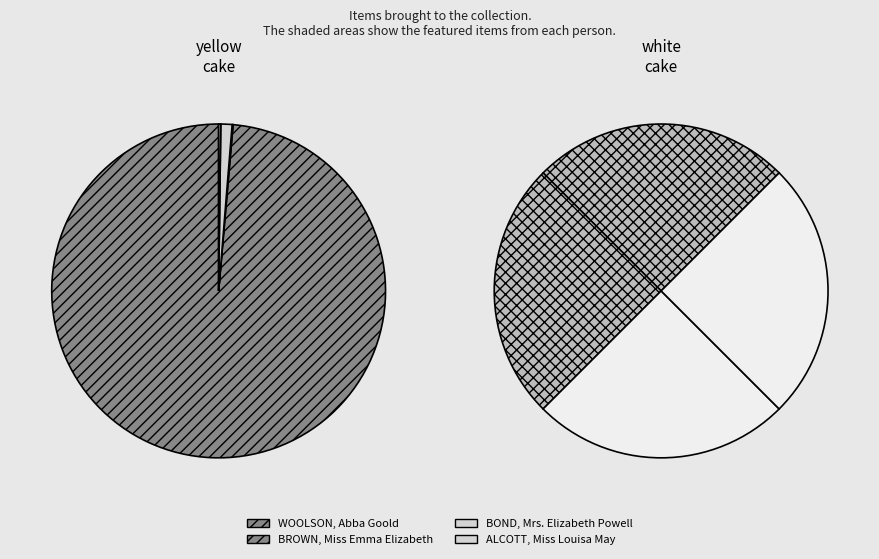

Approximately how many times larger is the value at ALCOTT, Miss Louisa May compared to BOND, Mrs. Elizabeth Powell?

0.2